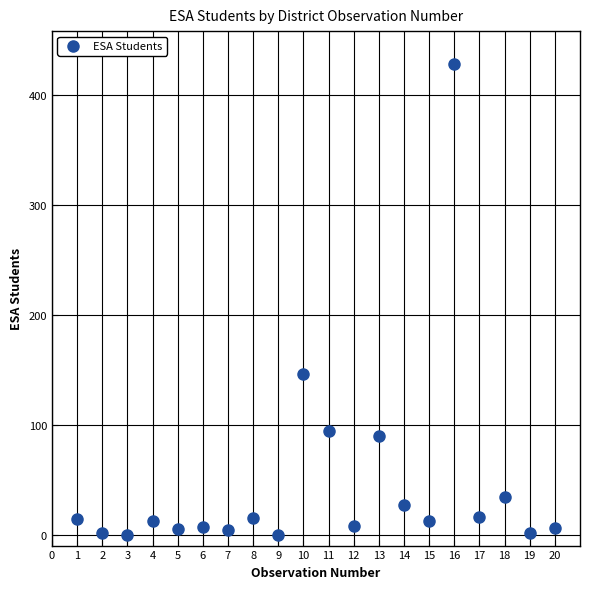

What Y value in the scatter plot is closest to 214?

146